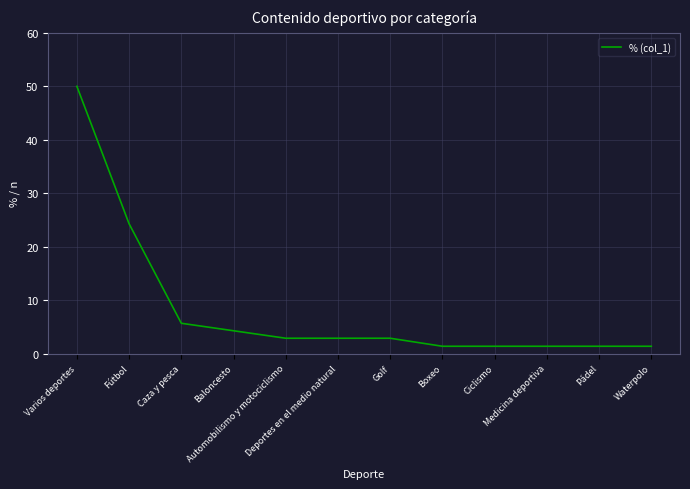

What is the approximate value at Automobilismo y motociclismo?

2.9